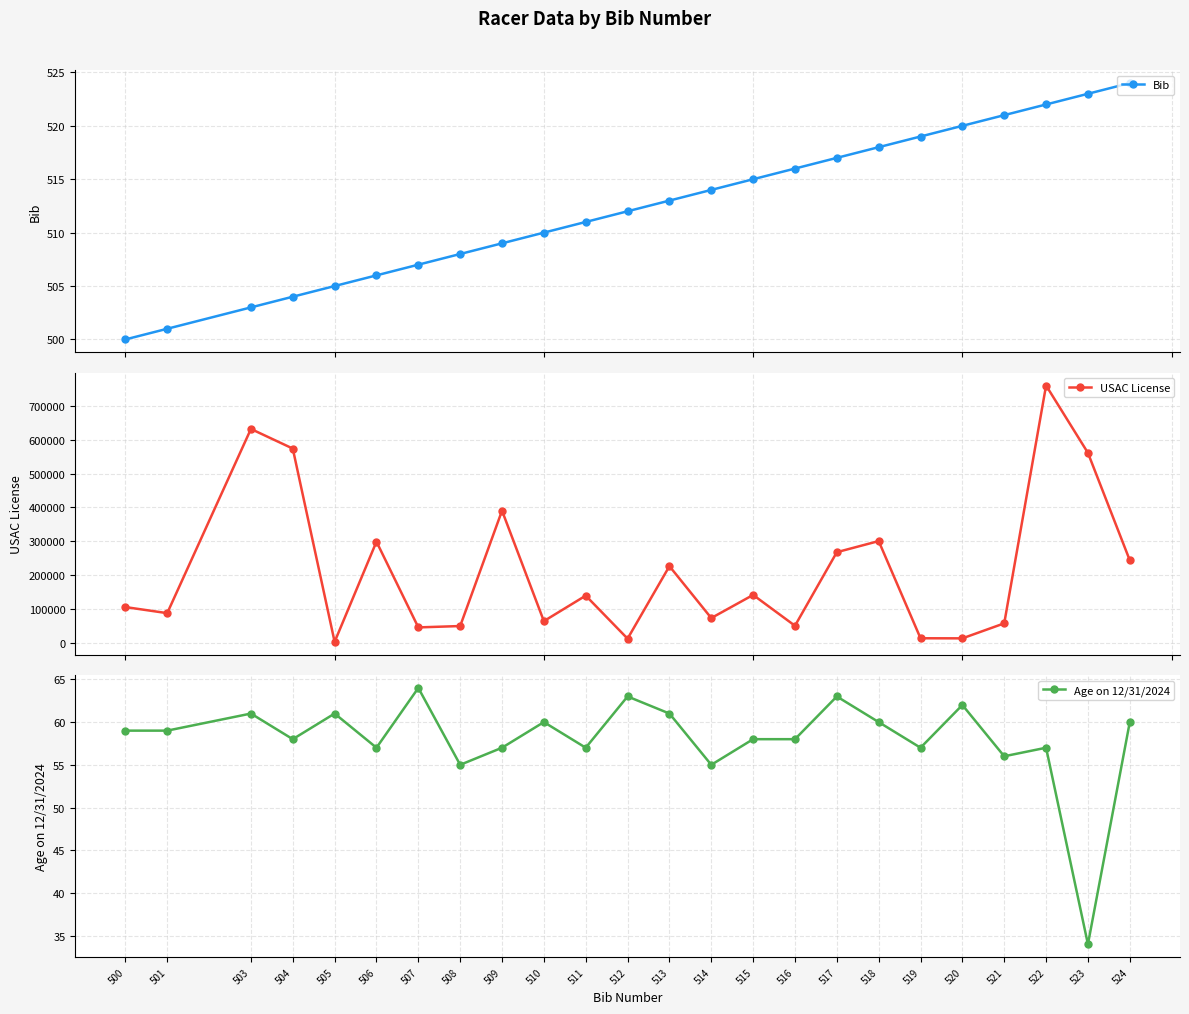

Between 500 and 505, which series saw the biggest shift?

USAC License